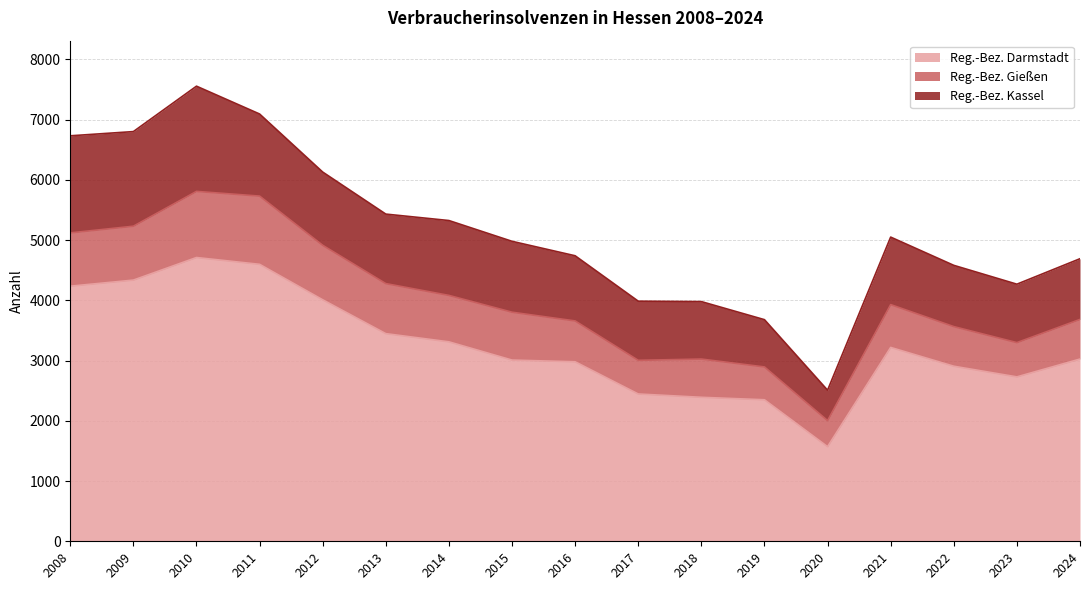

Is the value of Reg.-Bez. Darmstadt at 2014 greater than the value of Reg.-Bez. Kassel at 2013?

Yes